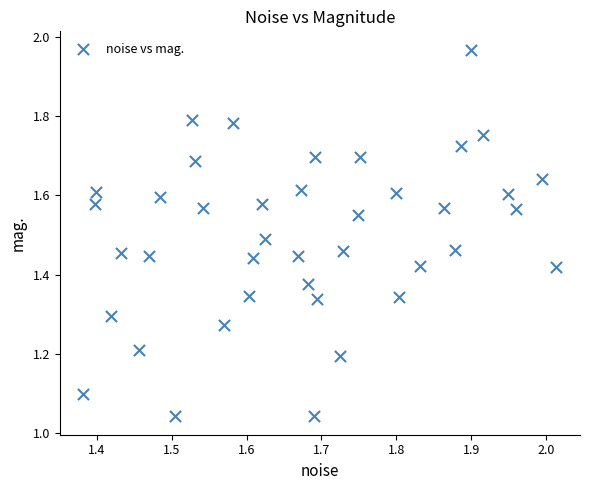

What is the range of X values (max minus min)?

0.6